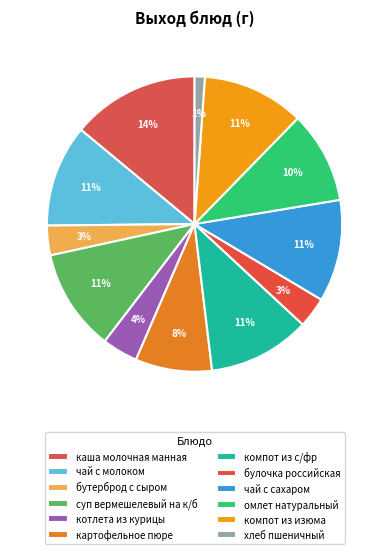

To the nearest percent, what is the difference between the largest and smallest slice percentages?

13%